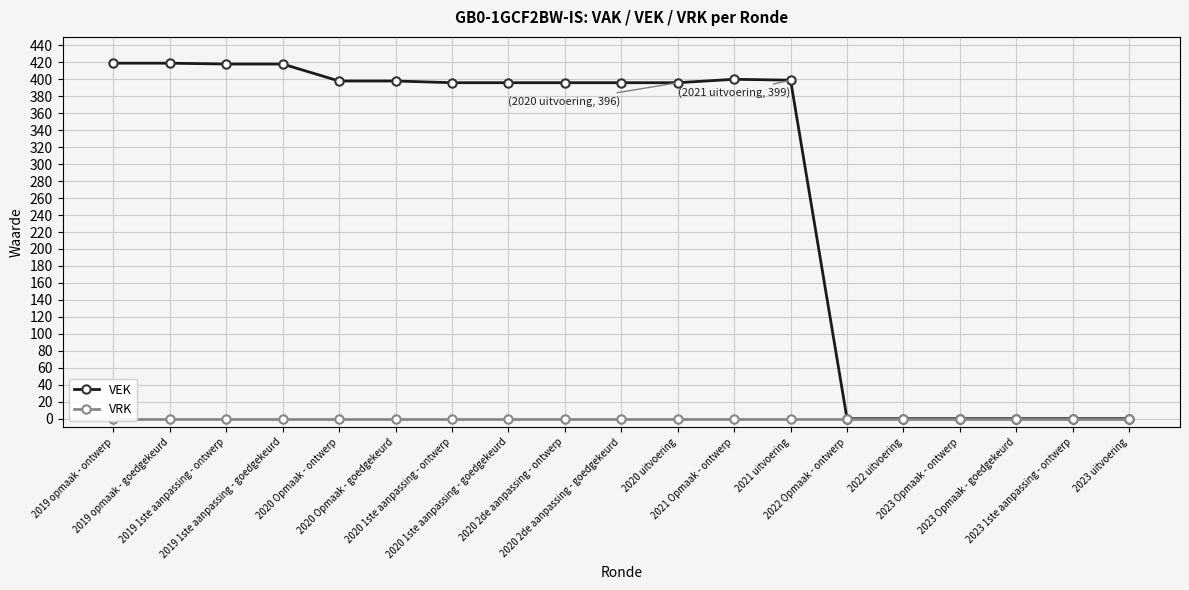

At which category is the sum across all series the highest?

2019 opmaak - ontwerp